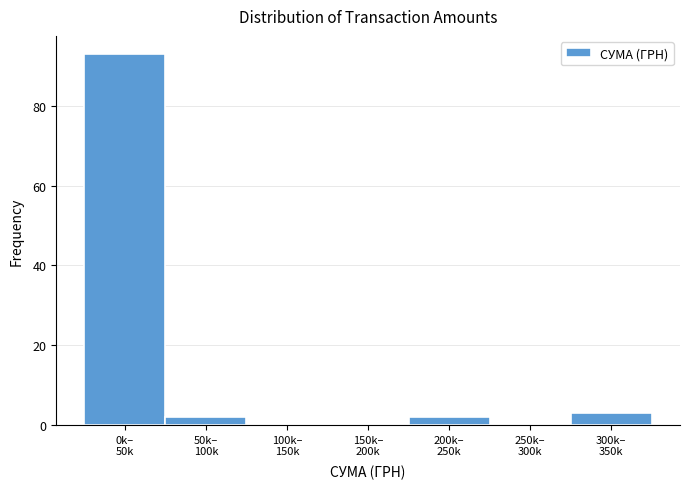

What is the maximum value shown in the chart?

93